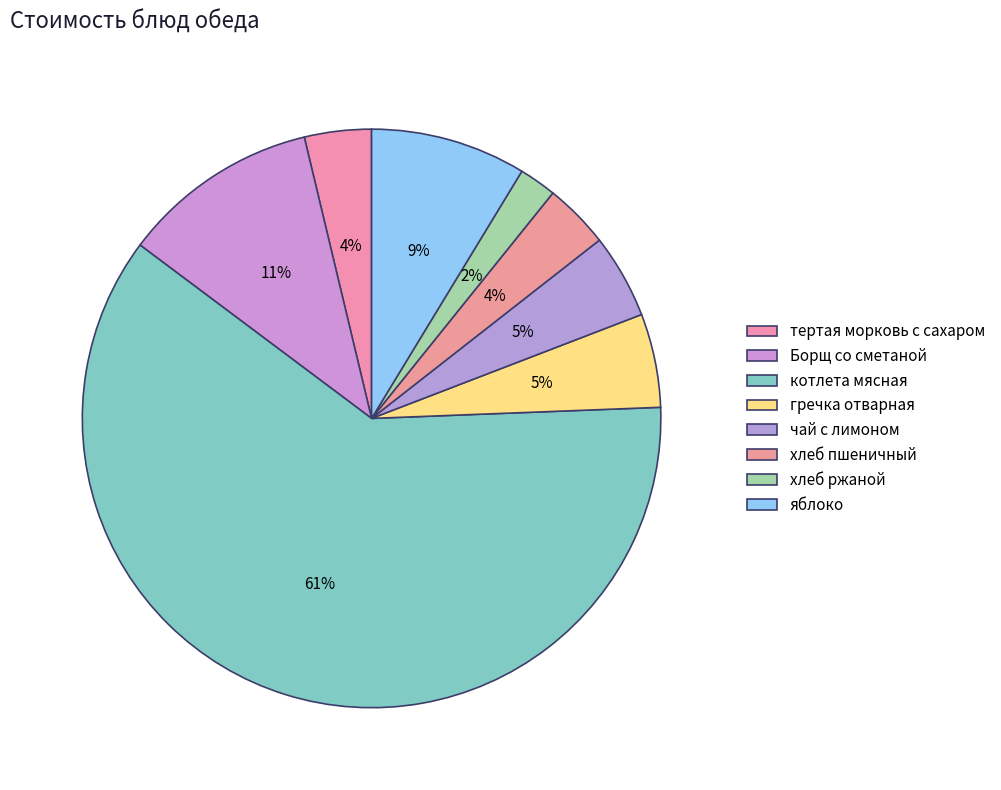

How many segments does this pie chart have?

8